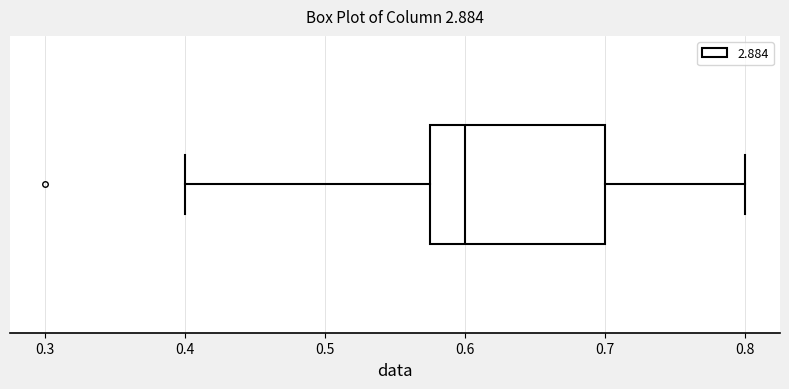

Transcribe this box plot: give where the median line is, the range the box spans, and where the two whiskers end, as read against the x-axis. The values are not printed on the chart, so give them approximately, as read against the axis.

median 0.60, box 0.58 to 0.70, whiskers 0.40 to 0.80